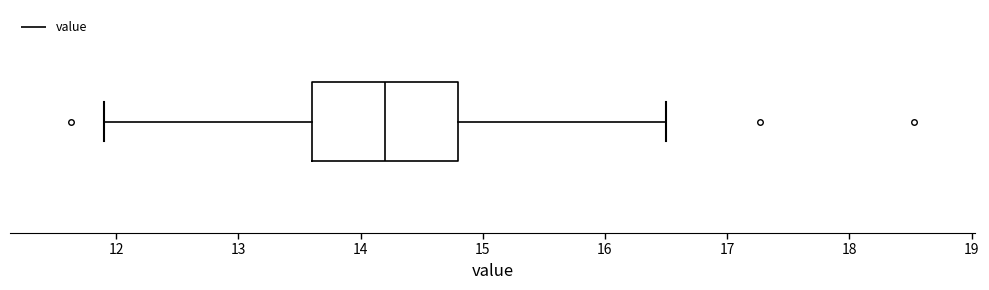

Transcribe this box plot: give where the median line is, the range the box spans, and where the two whiskers end, as read against the x-axis. The values are not printed on the chart, so give them approximately, as read against the axis.

median 14.2, box 13.6 to 14.8, whiskers 11.9 to 16.5